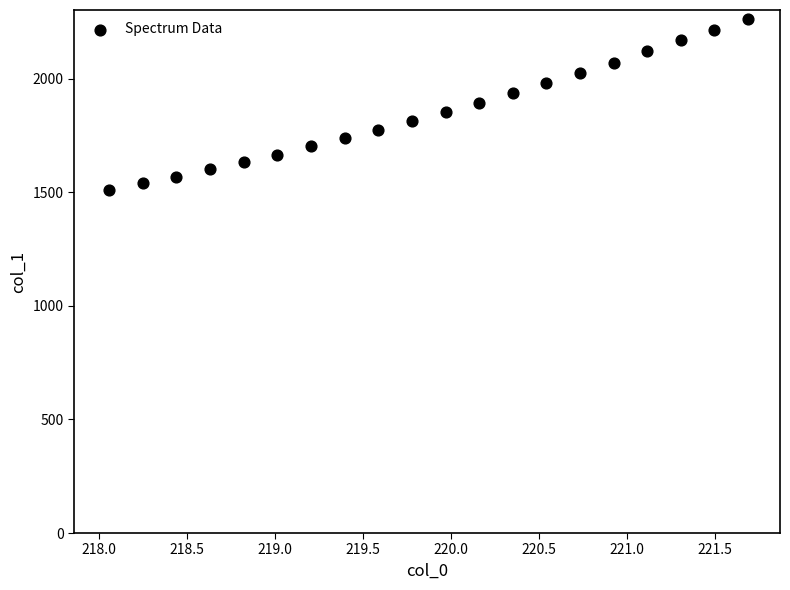

What is the range of Y values (max minus min)?

755.6